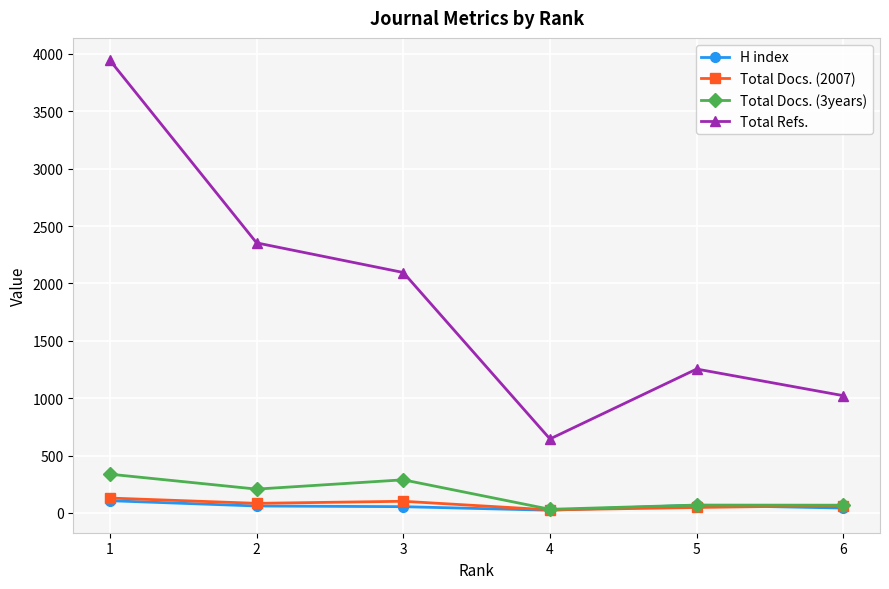

Which series has the largest range (max minus min)?

Total Refs.